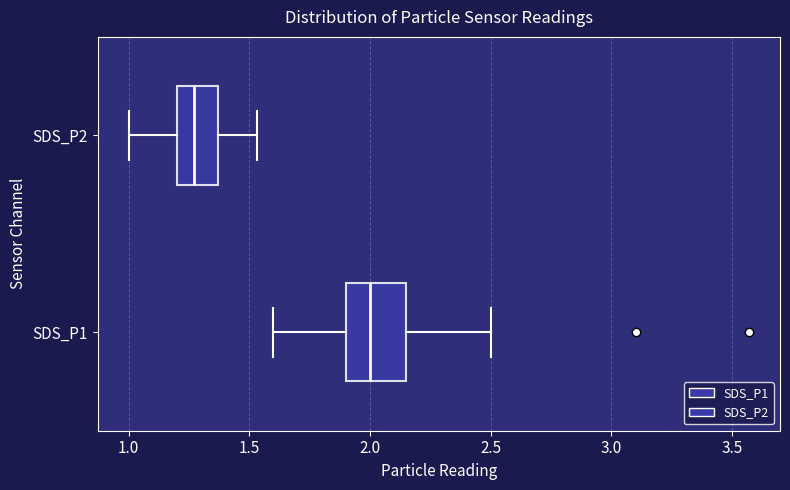

Where does the median line of the box for SDS_P1 sit on the x-axis? The values are not printed on the chart, so give them approximately, as read against the axis.

2.00